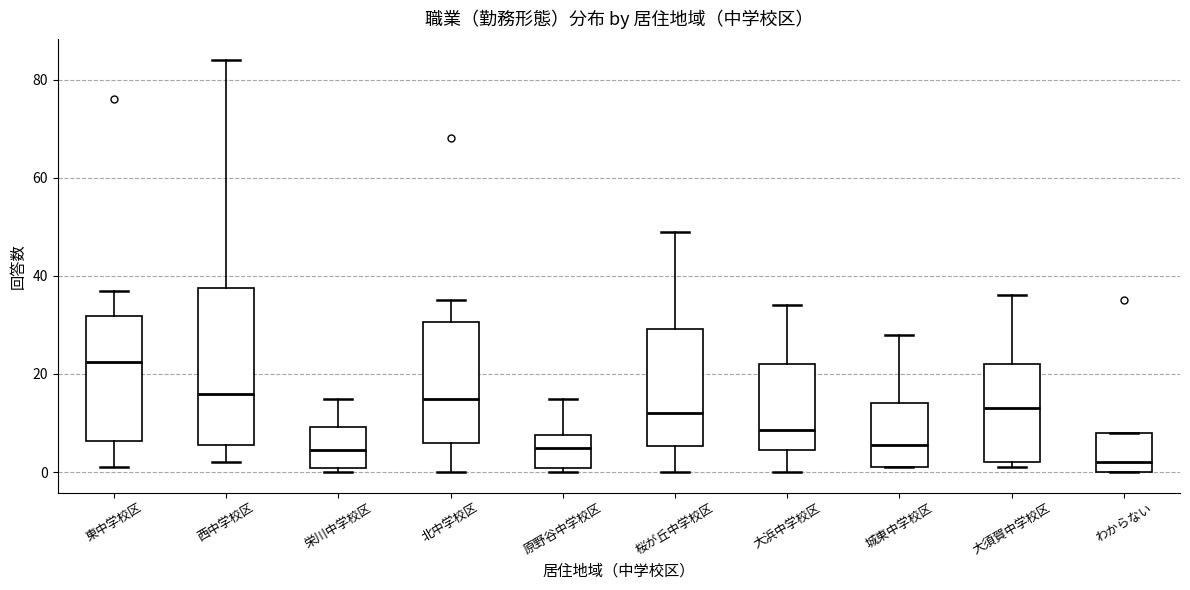

Reading left to right, read every box against the y-axis: the position of its median line, the range the box covers, and the ends of its whiskers. The values are not printed on the chart, so give them approximately, as read against the axis.

東中学校区: median 22, box 6 to 32, whiskers 2 to 38
西中学校区: median 16, box 6 to 38, whiskers 2 to 84
栄川中学校区: median 4, box 0 to 10, whiskers 0 (just below the box's lower edge) to 16
北中学校区: median 16, box 6 to 30, whiskers 0 to 36
原野谷中学校区: median 6, box 0 to 8, whiskers 0 (just below the box's lower edge) to 16
桜が丘中学校区: median 12, box 6 to 30, whiskers 0 to 50
大浜中学校区: median 8, box 4 to 22, whiskers 0 to 34
城東中学校区: median 6, box 2 to 14, whiskers 2 to 28
大須賀中学校区: median 14, box 2 to 22, whiskers 2 (just below the box's lower edge) to 36
わからない: median 2, box 0 to 8, whiskers 0 to 8